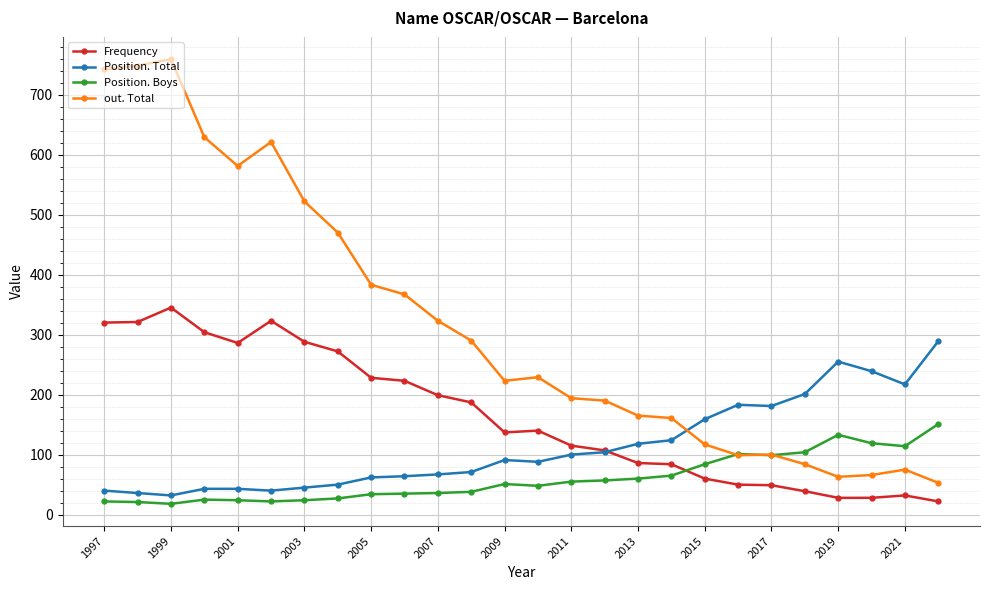

How many distinct data groups are displayed?

4